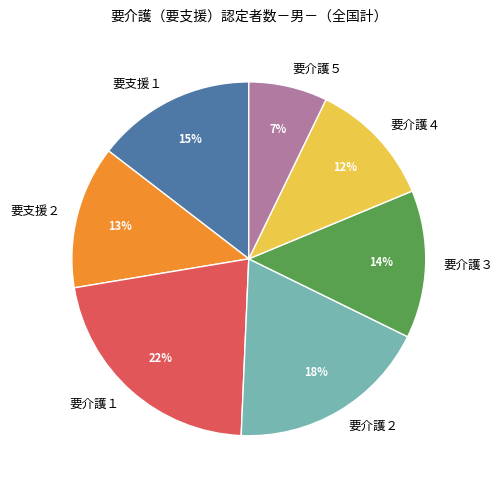

Is the sum of 要介護１ and 要支援１ greater than half?

No